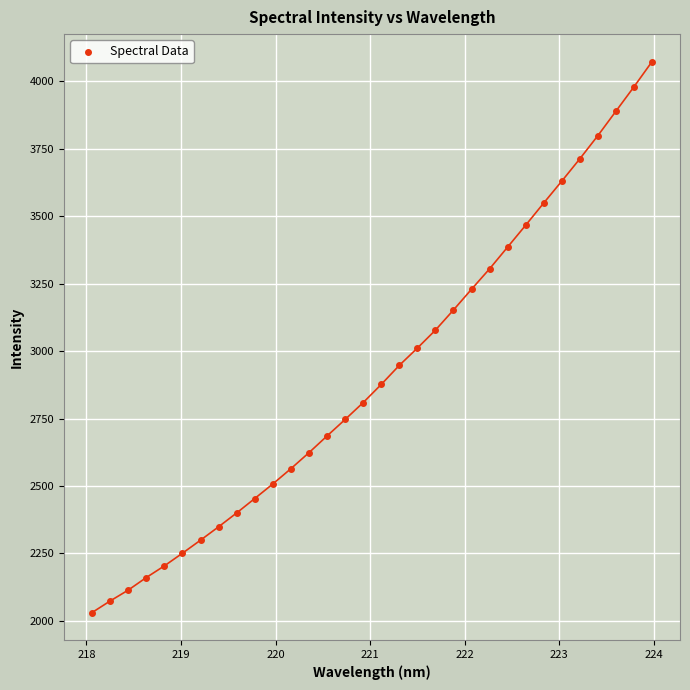

What is the range of X values (max minus min)?

5.9